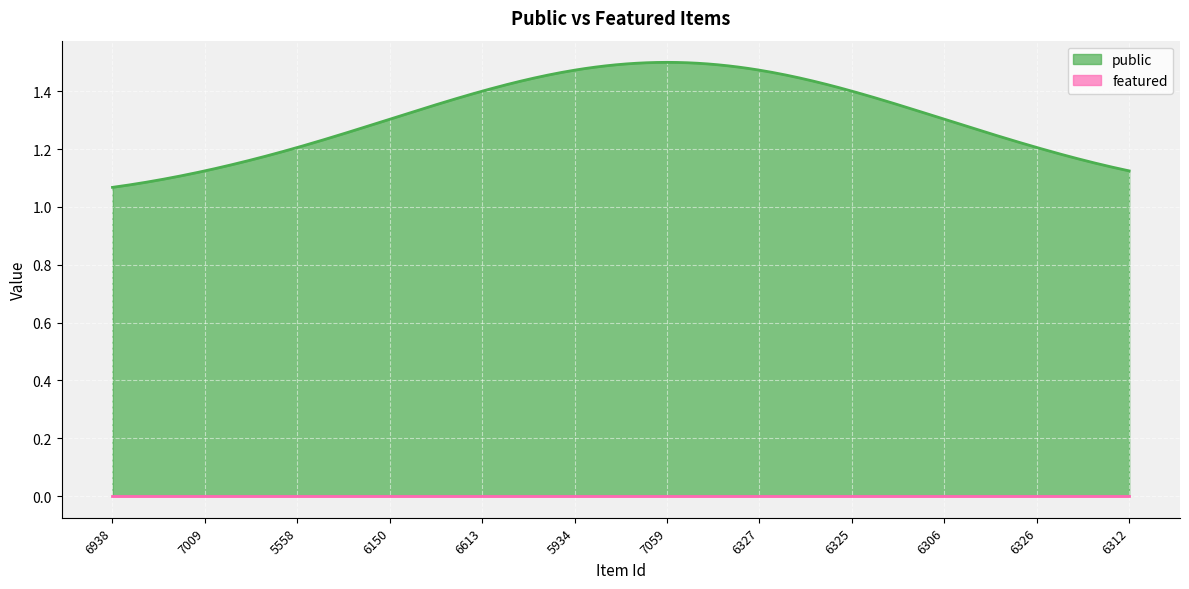

The featured series shows 0 at 6306. True or false?

True